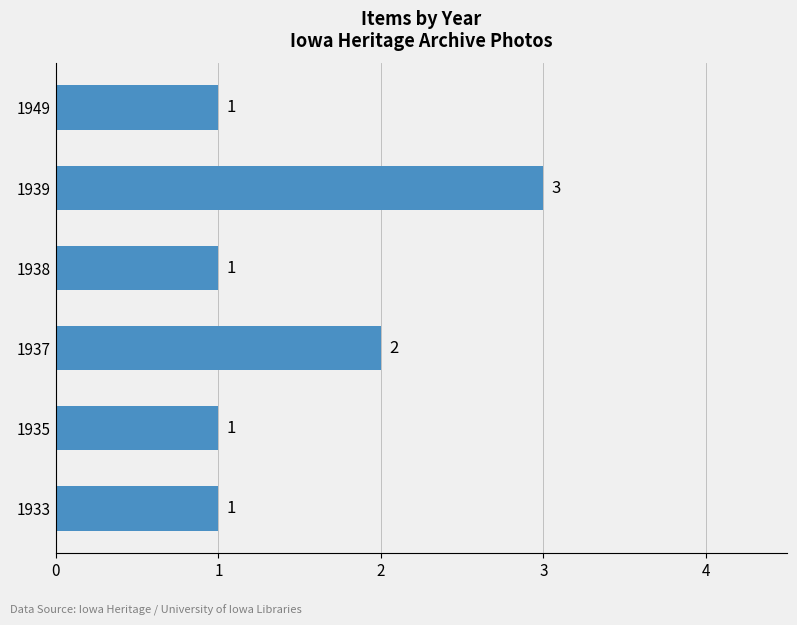

Reading bottom to top, what are all the values shown in this chart?

1933=1	1935=1	1937=2	1938=1	1939=3	1949=1